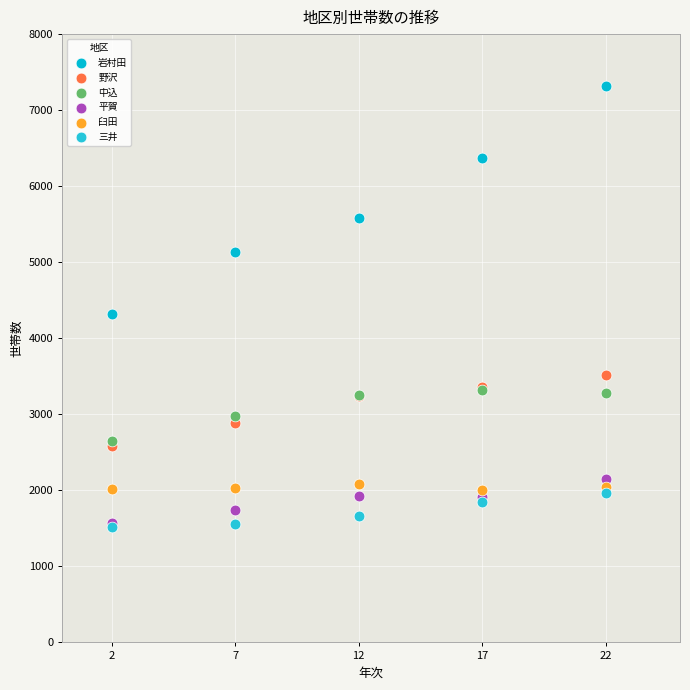

What are all the series names shown in the legend?

岩村田, 野沢, 中込, 平賀, 臼田, 三井